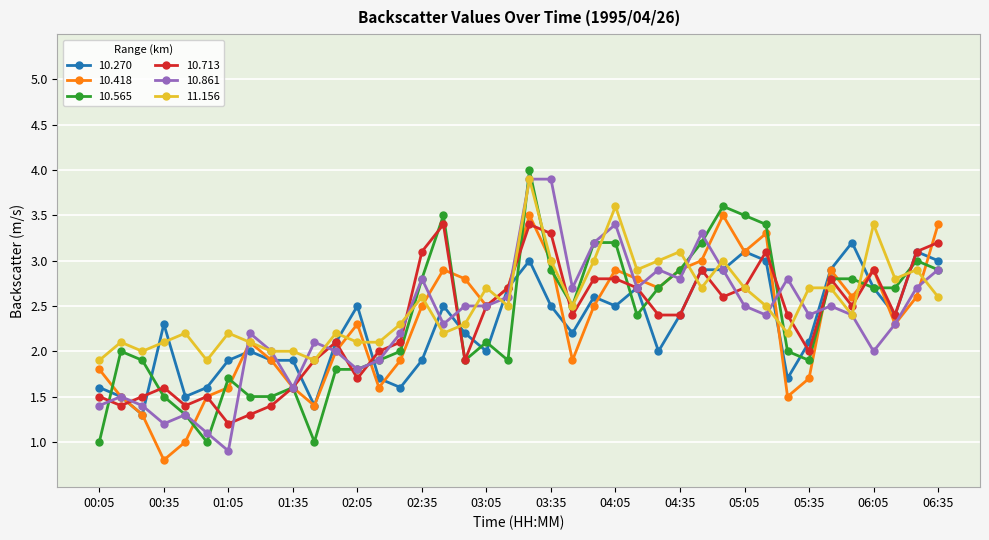

What is the maximum value for 10.861?

3.9